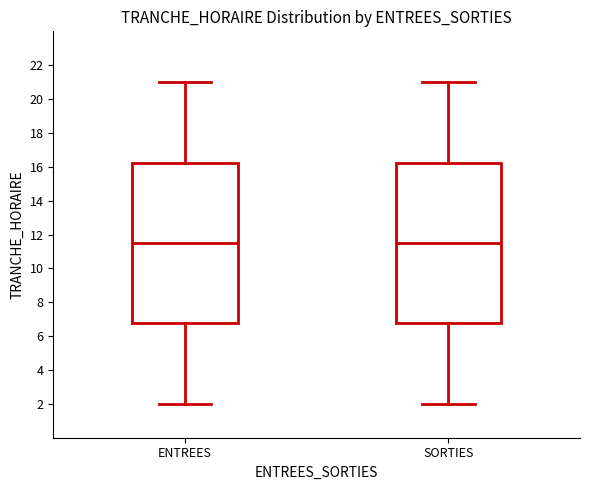

Reading left to right, read every box against the y-axis: the position of its median line, the range the box covers, and the ends of its whiskers. The values are not printed on the chart, so give them approximately, as read against the axis.

ENTREES: median 11.6, box 6.8 to 16.2, whiskers 2.0 to 21.0
SORTIES: median 11.6, box 6.8 to 16.2, whiskers 2.0 to 21.0